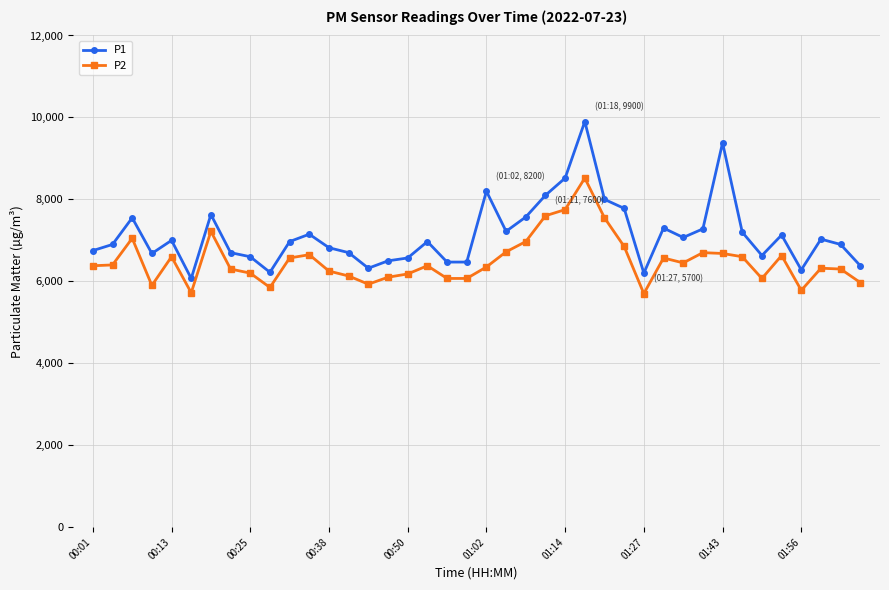

What is the sum of all P2 values?

260030